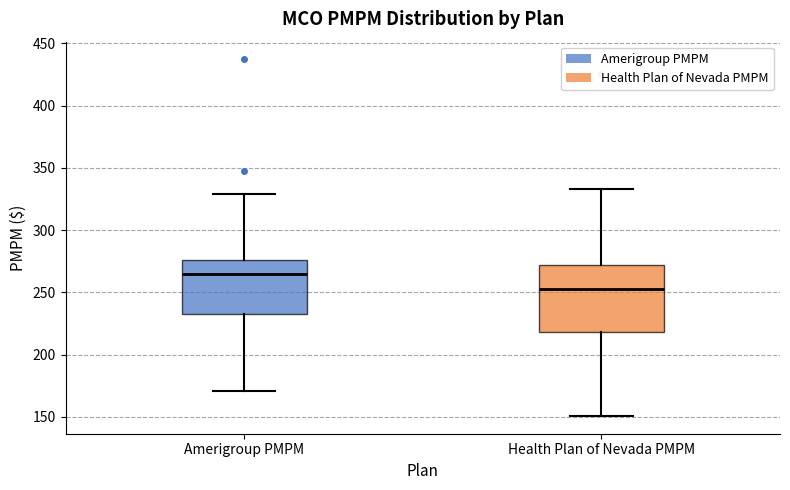

Which box is the tallest, from its lower edge to its upper edge?

Health Plan of Nevada PMPM